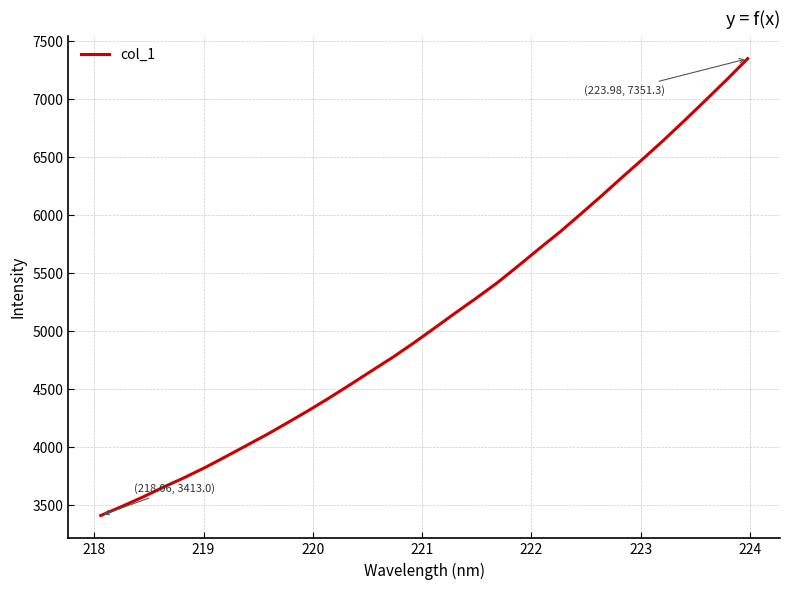

What is the smallest value displayed?

3413.0